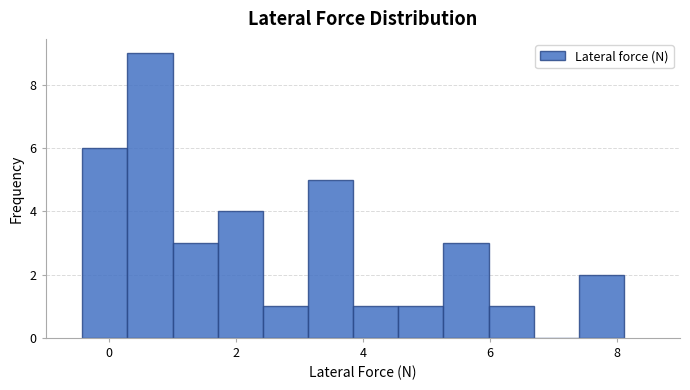

Around what value on the x-axis is the tallest bar? Give the approximate position of its centre, as read against the axis.

0.6